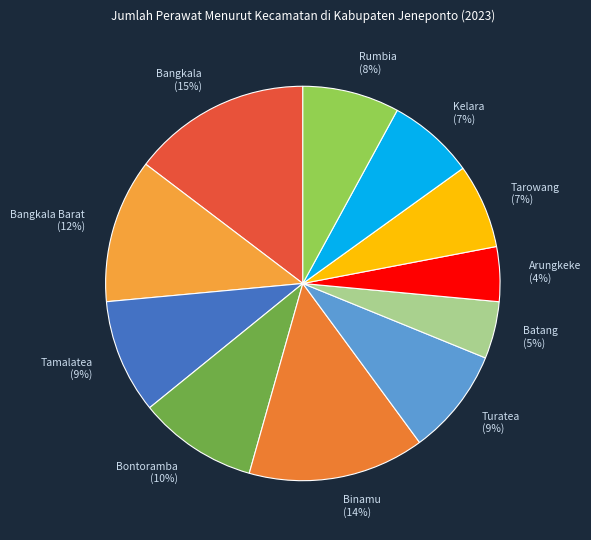

To the nearest percent, what is the combined percentage of Kelara and Tamalatea?

16%